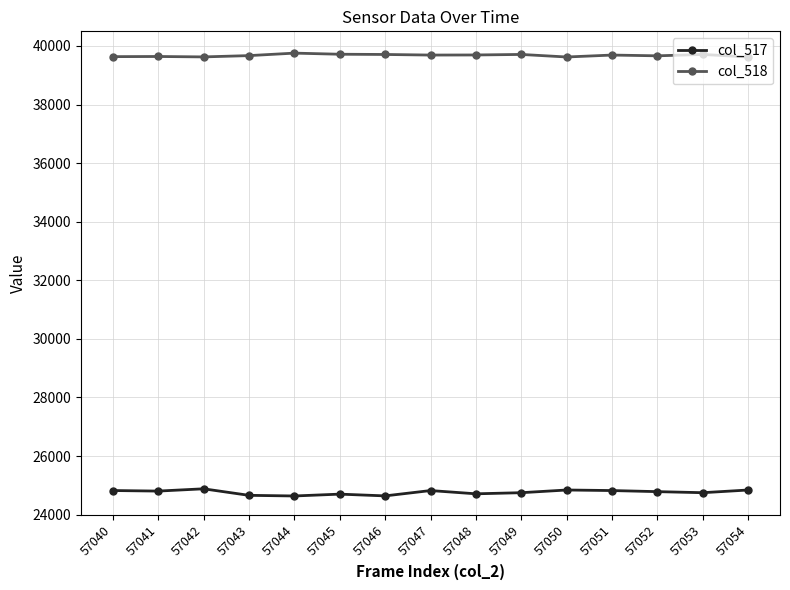

Which series has the widest spread of values?

col_517